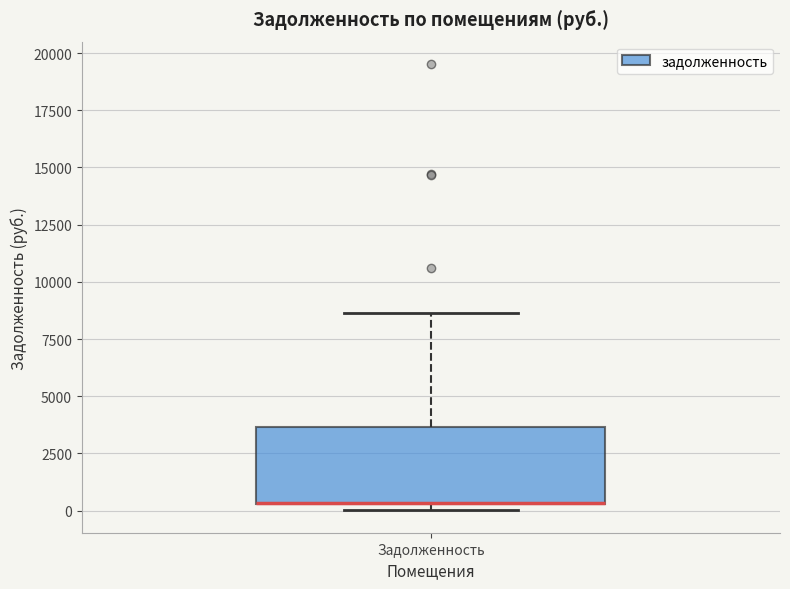

Read this box plot against the y-axis: the position of the median line, the range covered by the box, and the ends of both whiskers. The values are not printed on the chart, so give them approximately, as read against the axis.

median 500, box 500 to 3500, whiskers 0 to 8500